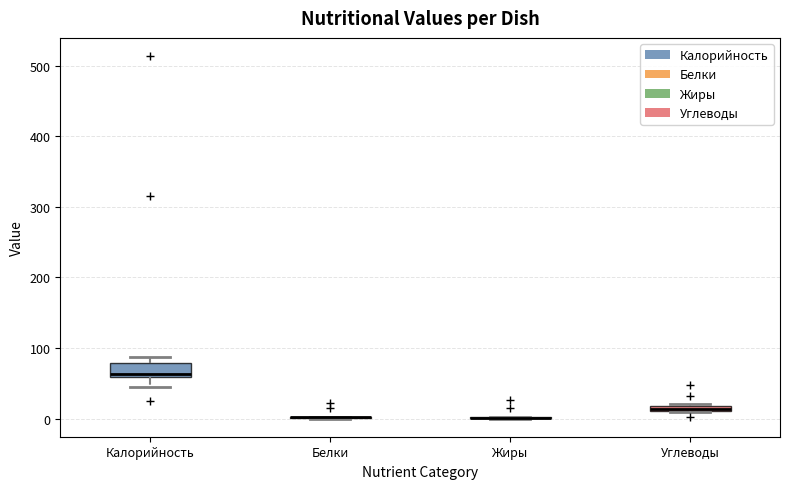

Which box is the tallest, from its lower edge to its upper edge?

Калорийность